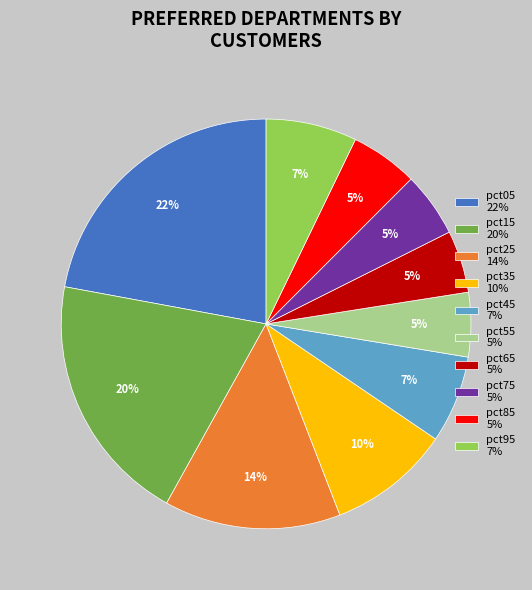

What is the largest slice in the pie chart?

pct05